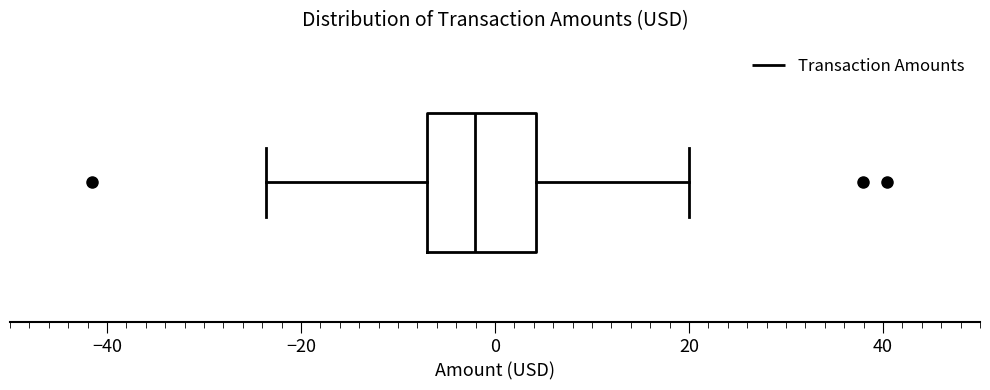

Where is the left edge of the box on the x-axis? The values are not printed on the chart, so give them approximately, as read against the axis.

-6